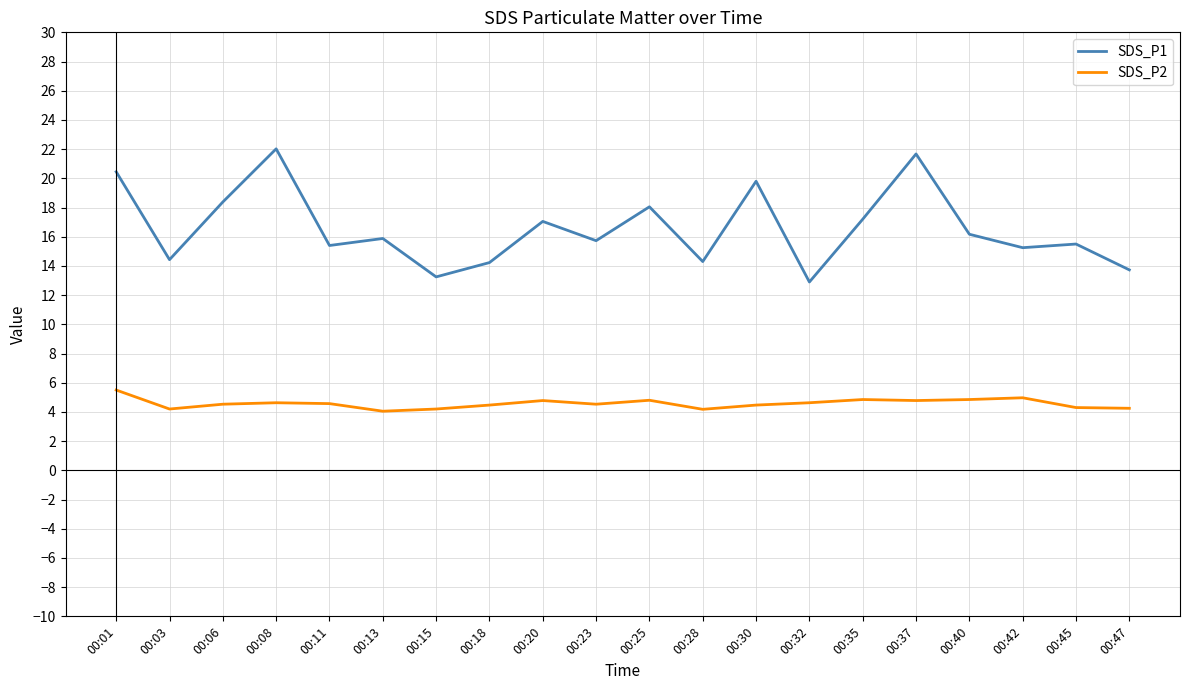

What is the difference between the SDS_P1 values at 00:45 and 00:30?

4.3